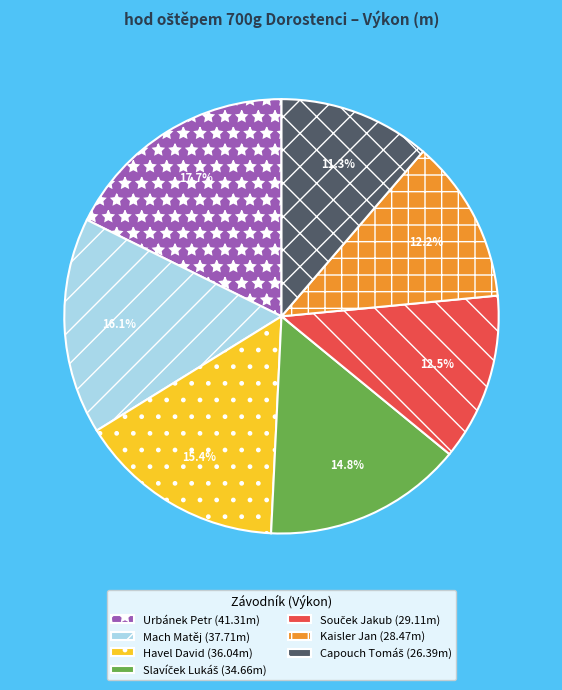

Does any single category account for the majority?

No